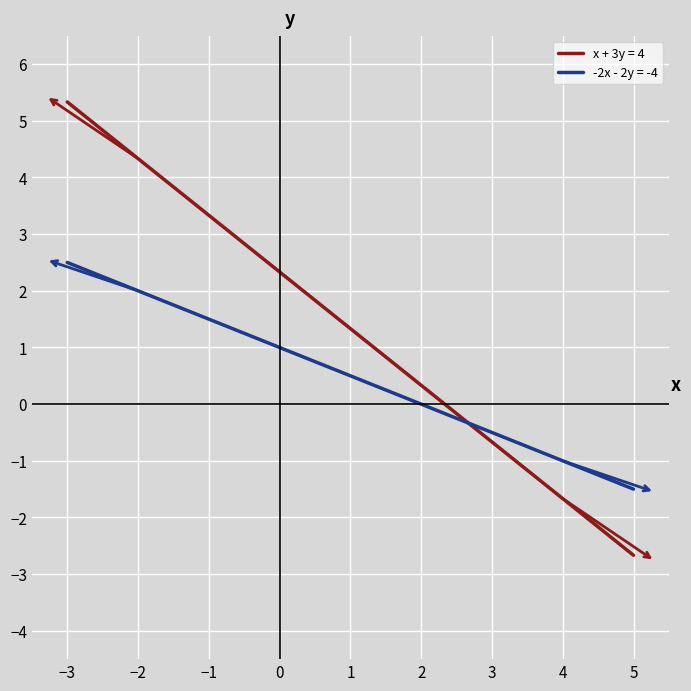

At which category does the chart reach its peak across all series?

−3